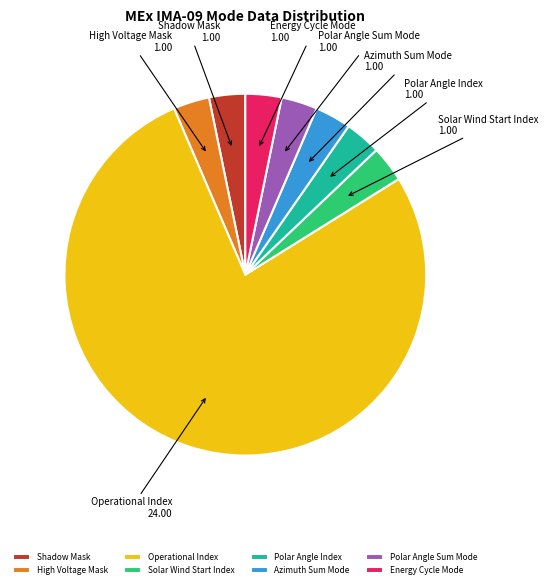

Which category has the biggest portion of the pie?

Operational Index